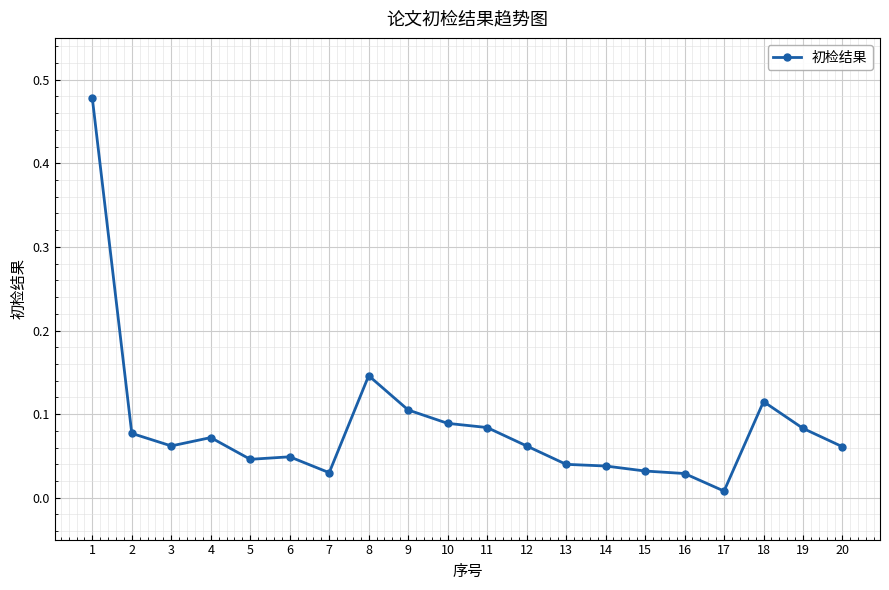

At which category does the data reach its first local valley?

3